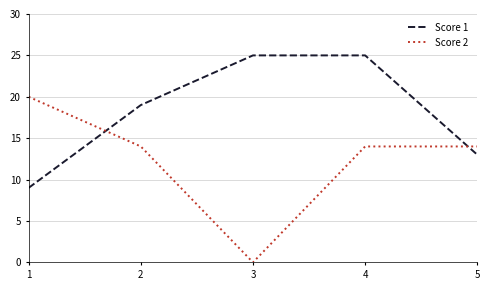

How many interior local valleys does the Score 2 series have?

1